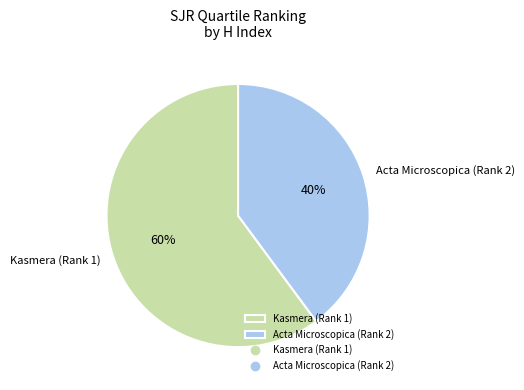

How many segments does this pie chart have?

2